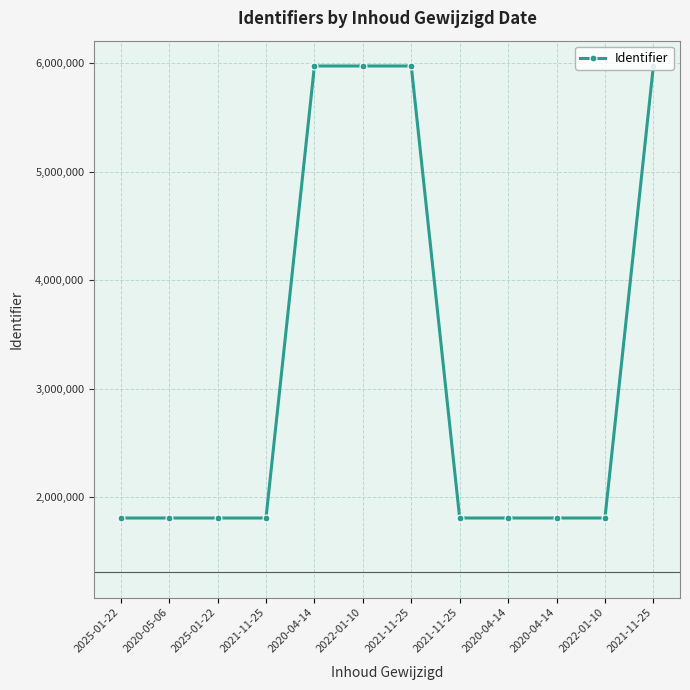

Which label corresponds to the largest value in the chart?

2021-11-25